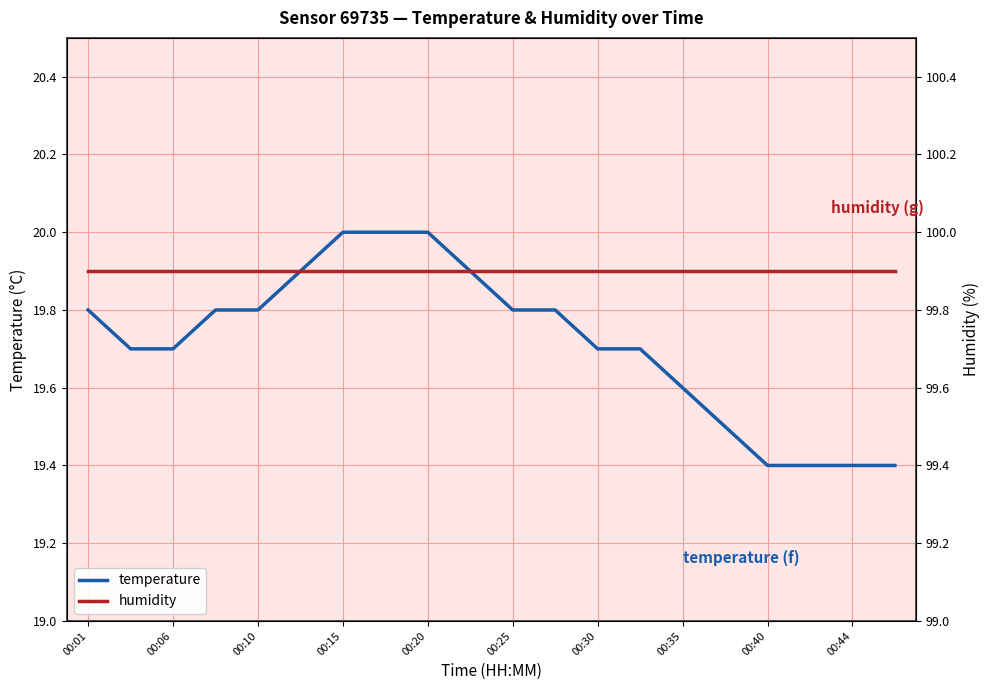

What is the highest value of the temperature series?

20.0